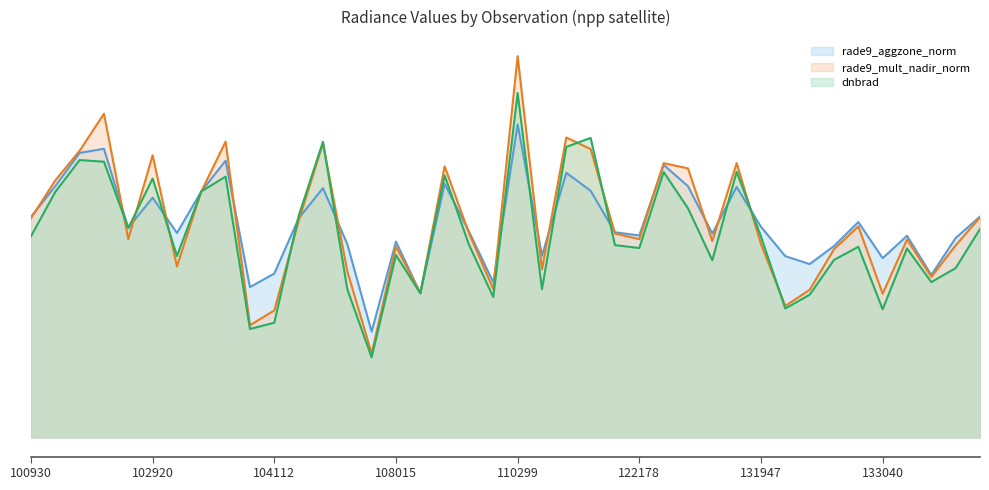

The dnbrad series shows 6.6 at 134700. True or false?

True